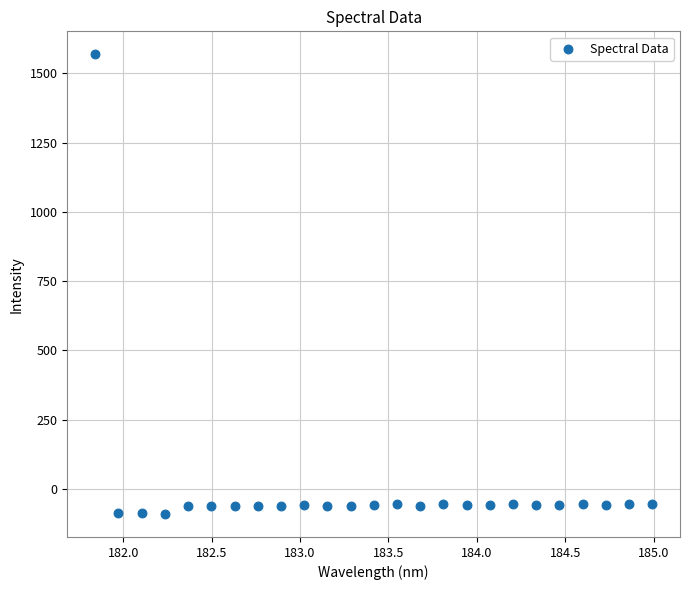

What is the range of X values (max minus min)?

3.1